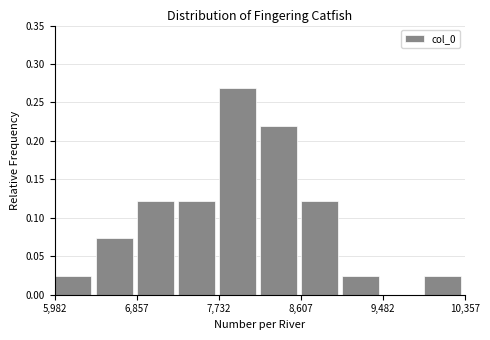

What is the height of the bar covering 9900 to 10400 on the x-axis? Neither the bar edges nor the heights are printed on the chart, so give them approximately, as read against the axes.

0.025